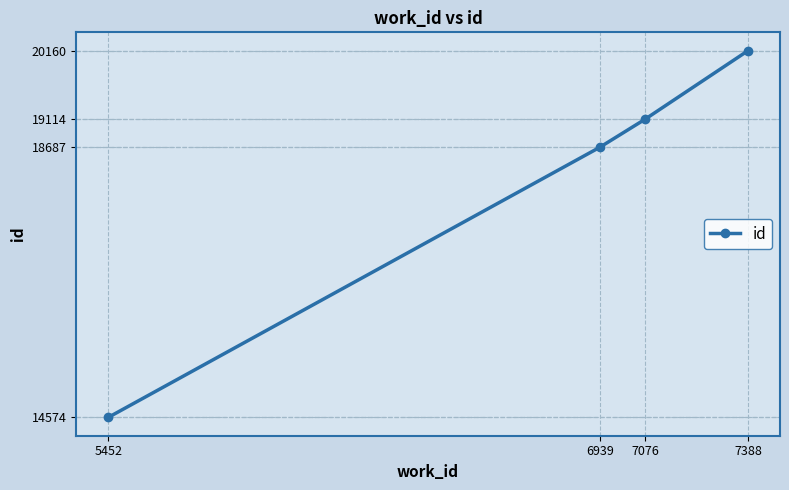

Approximately how many times larger is the value at 7076 compared to 5452?

1.3